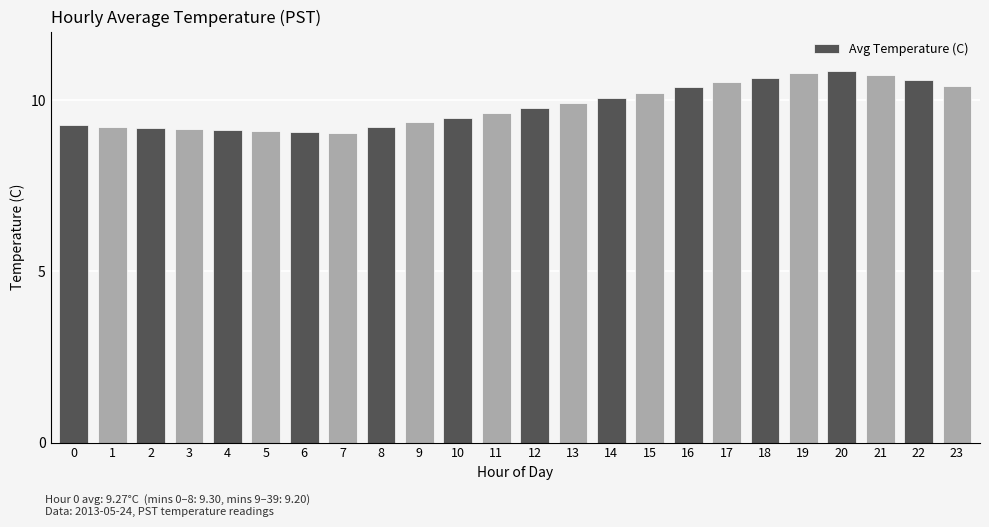

True or false: the data shows 10.6 at 22.

True